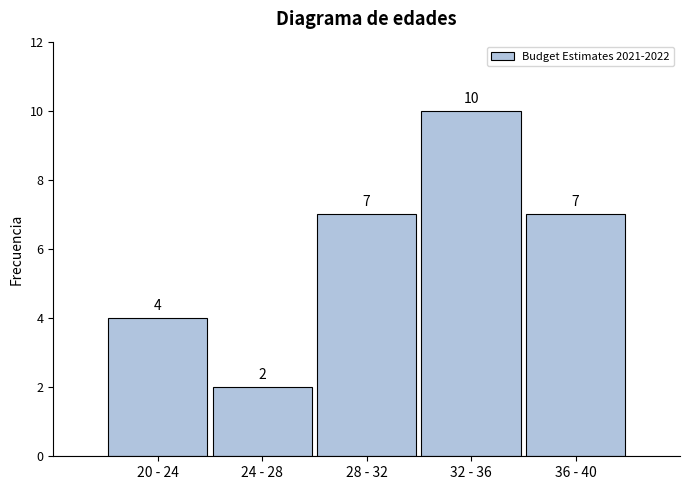

Reading left to right, list all the values displayed in this chart.

20 - 24=4	24 - 28=2	28 - 32=7	32 - 36=10	36 - 40=7